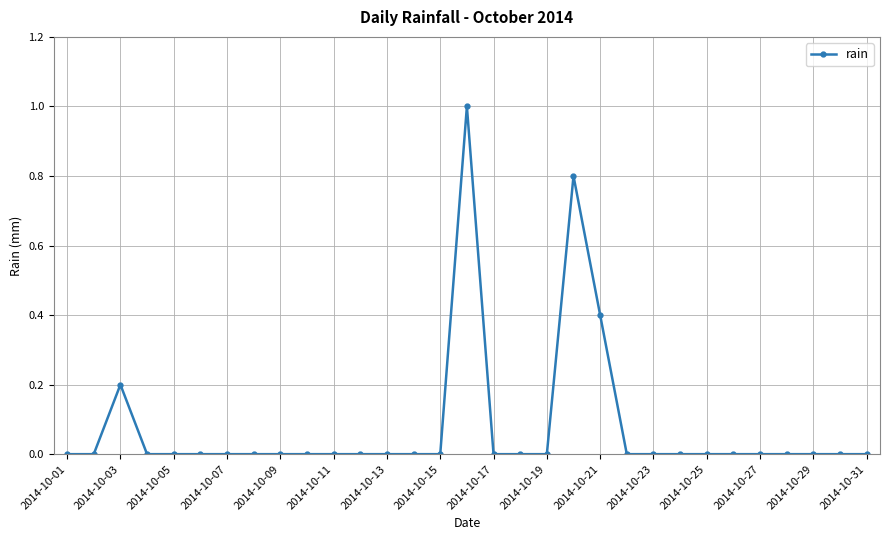

What is the maximum value shown in the chart?

1.0